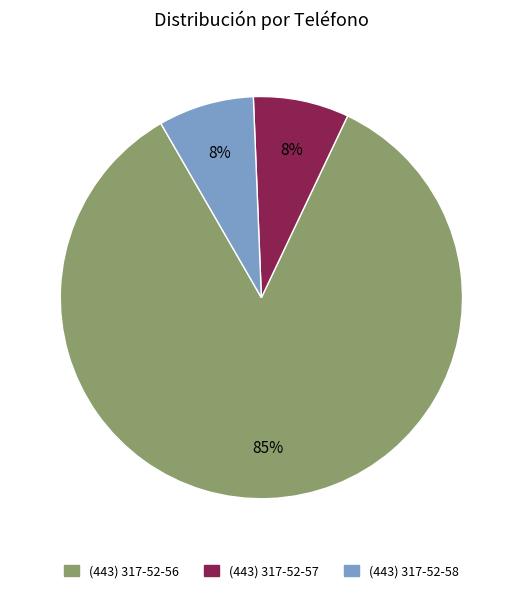

Which category has the biggest portion of the pie?

(443) 317-52-56